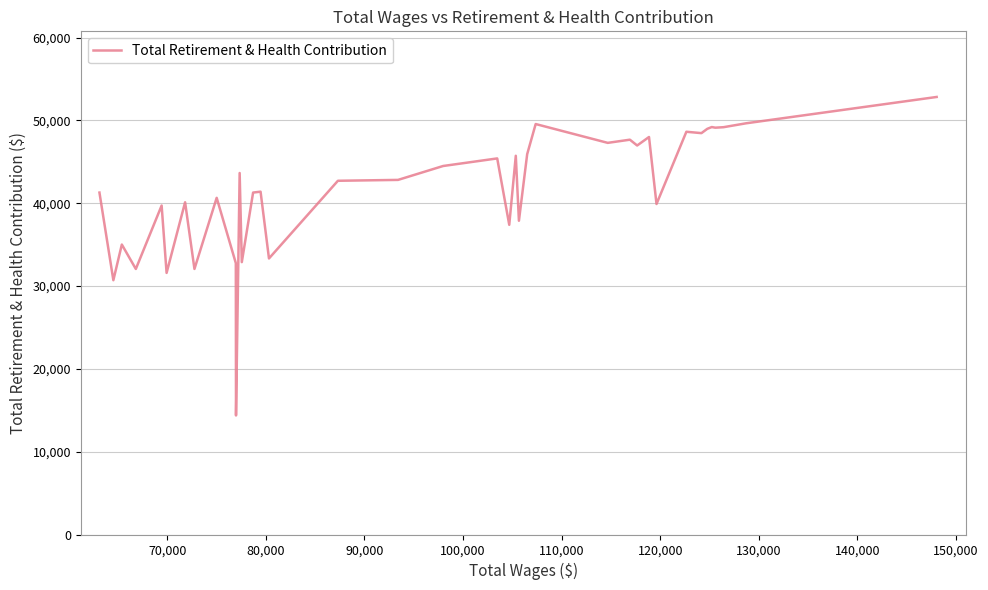

What is the smallest value displayed?

14374